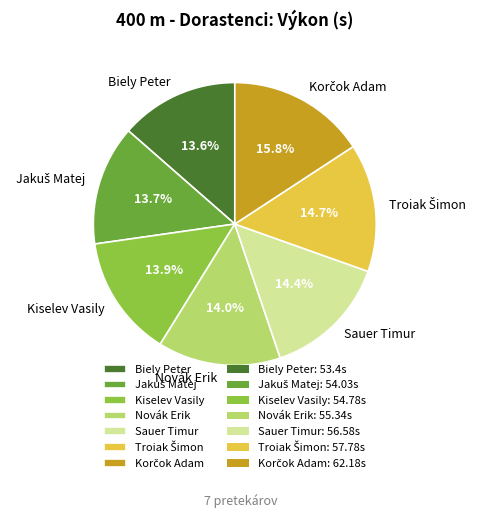

Is Novák Erik the majority of the pie?

No